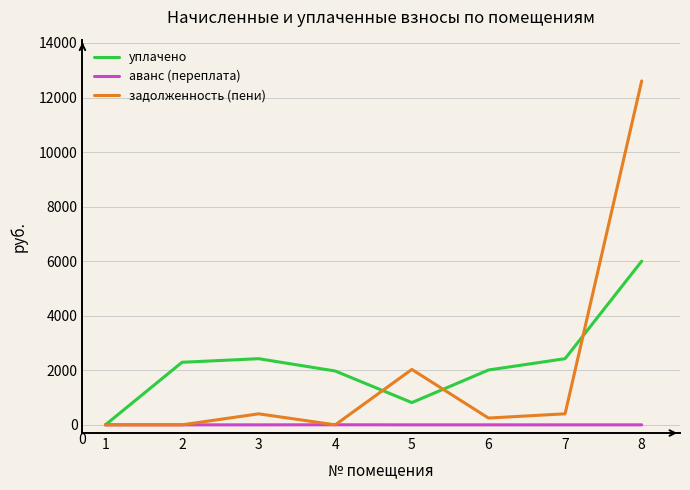

How many values in the уплачено series exceed 2293?

4